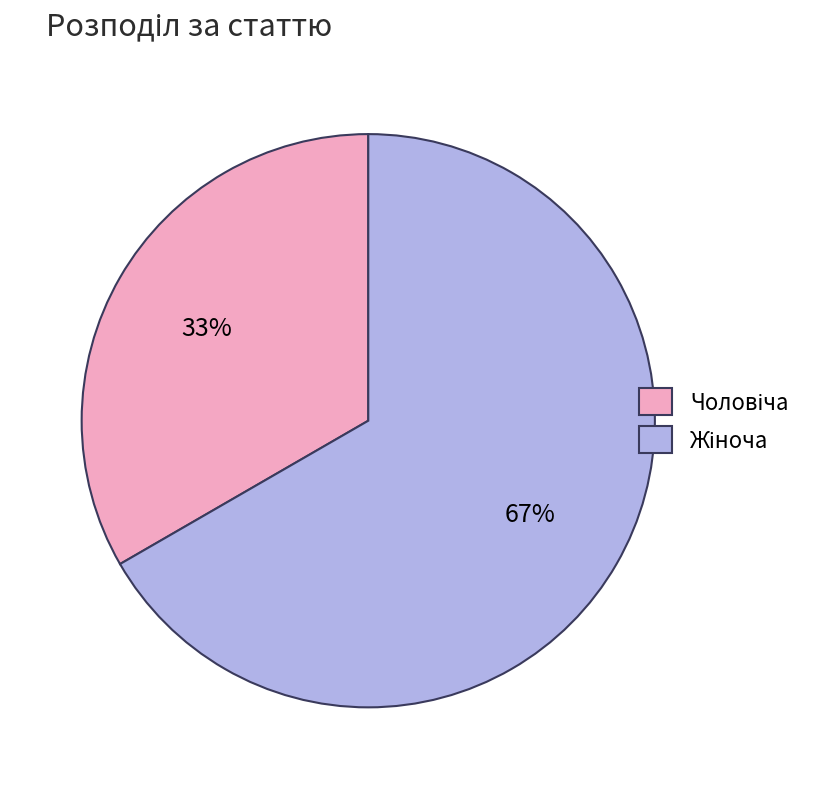

Is there any slice that represents more than half of the pie?

Yes